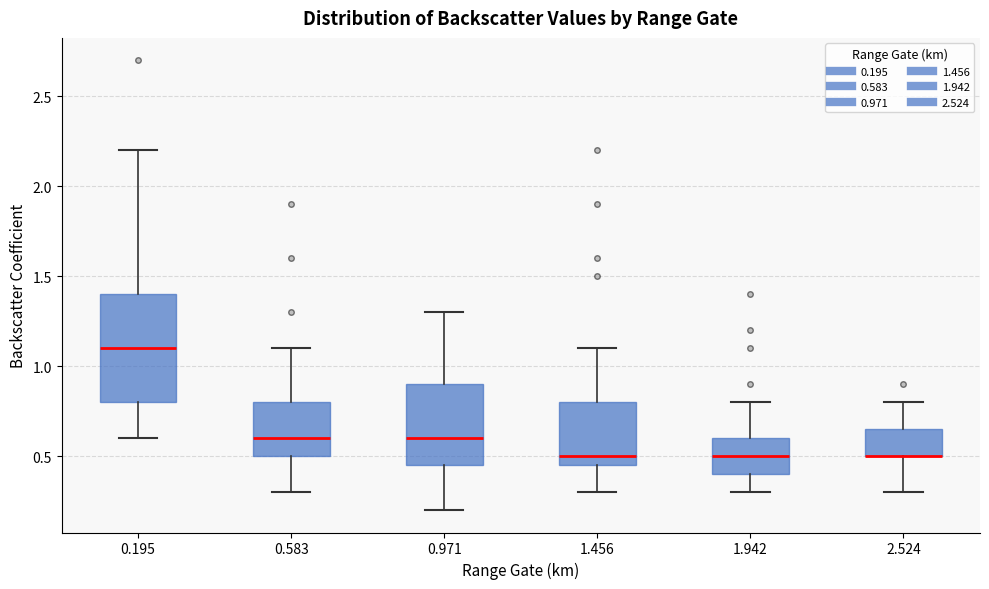

Reading left to right, transcribe this box plot: for each box, give where its median line is, the range the box spans, and where its two whiskers end, as read against the y-axis. The values are not printed on the chart, so give them approximately, as read against the axis.

0.195: median 1.10, box 0.80 to 1.40, whiskers 0.60 to 2.20
0.583: median 0.60, box 0.50 to 0.80, whiskers 0.30 to 1.10
0.971: median 0.60, box 0.45 to 0.90, whiskers 0.20 to 1.30
1.456: median 0.50, box 0.45 to 0.80, whiskers 0.30 to 1.10
1.942: median 0.50, box 0.40 to 0.60, whiskers 0.30 to 0.80
2.524: median 0.50 (drawn on the box's lower edge), box 0.50 to 0.65, whiskers 0.30 to 0.80